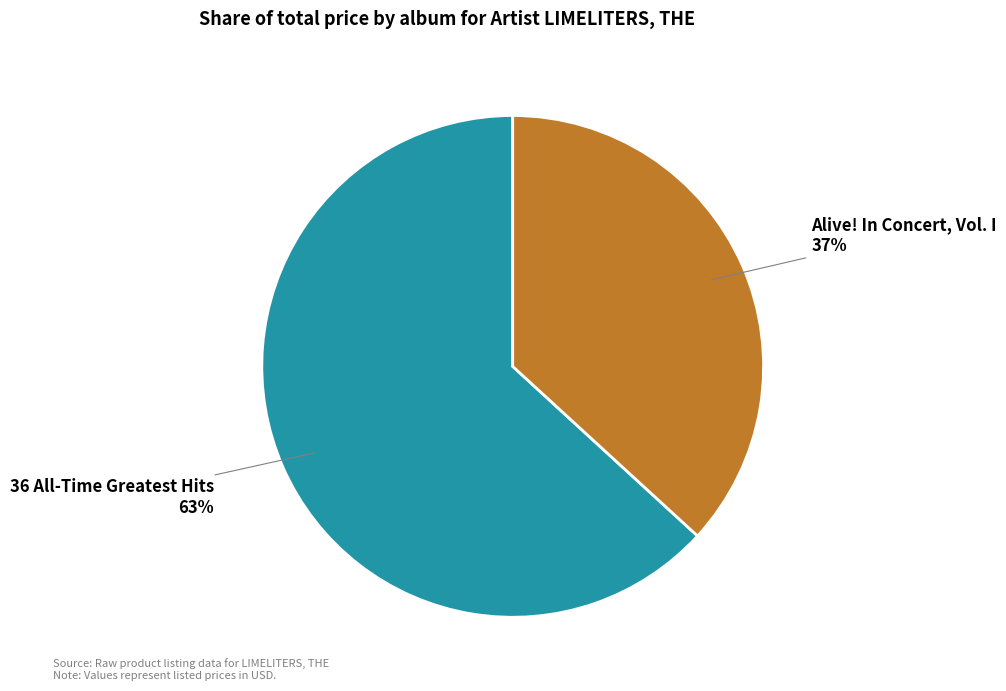

Combined, do 36 All-Time Greatest Hits and Alive! In Concert, Vol. I account for over 50%?

Yes